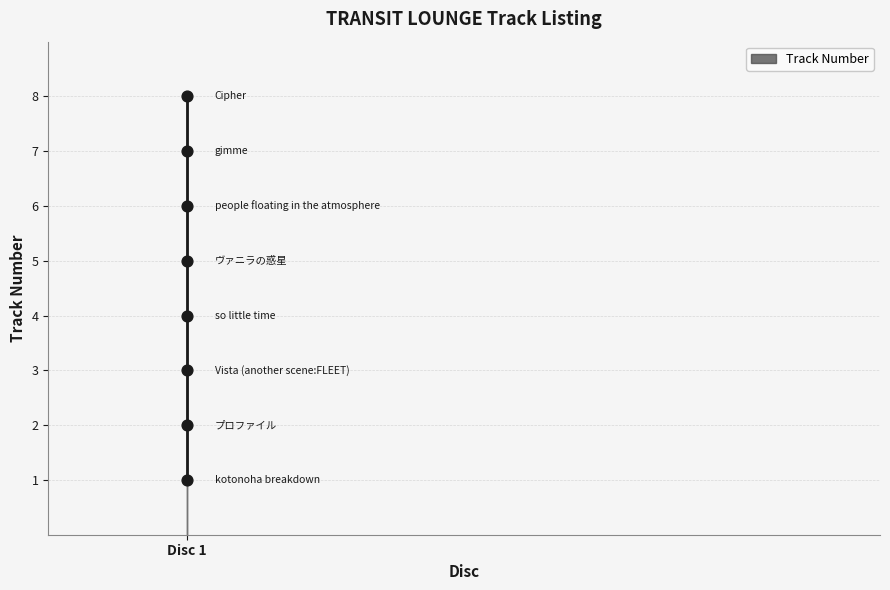

What is the range of Y values (max minus min)?

7